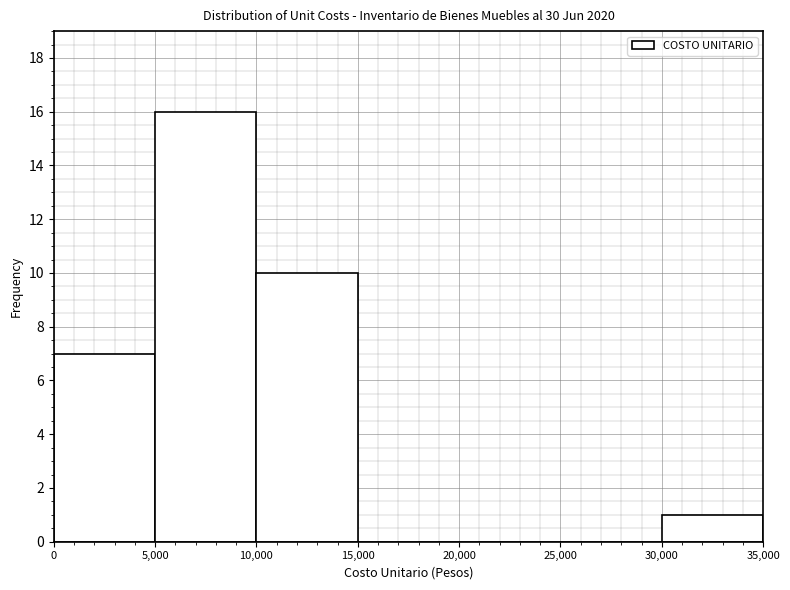

Reading left to right, list every bar in this chart as the range it spans on the x-axis followed by its height. The values are not printed on the chart, so give them approximately, as read against the axis.

0 to 5,000: 7
5,000 to 10,000: 16
10,000 to 15,000: 10
15,000 to 20,000: 0
20,000 to 25,000: 0
25,000 to 30,000: 0
30,000 to 35,000: 1